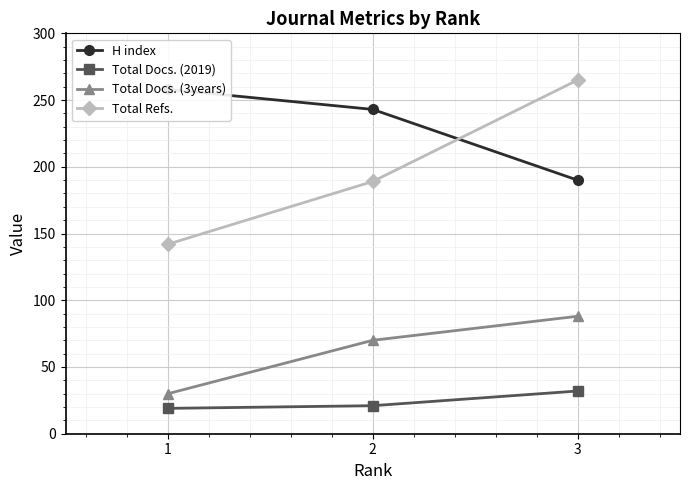

Rank the series at 3 from lowest to highest value.

Total Docs. (2019), Total Docs. (3years), H index, Total Refs.